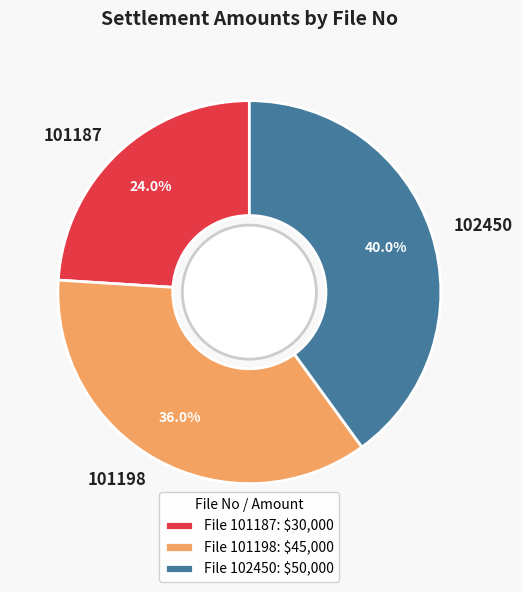

Is it true that 102450 is 40% of the pie?

True